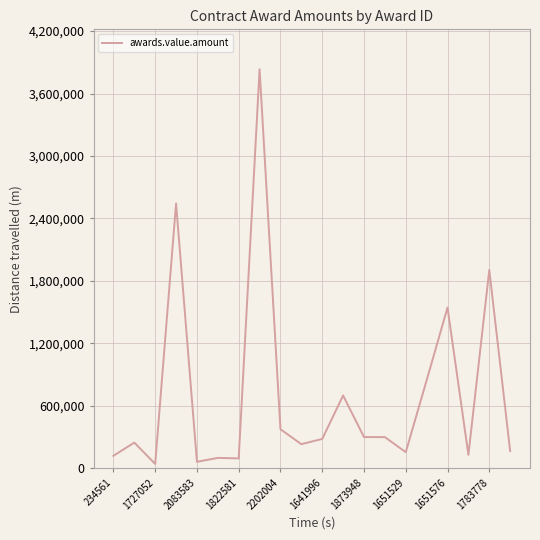

True or false: the data has more than 0 interior local peaks.

True